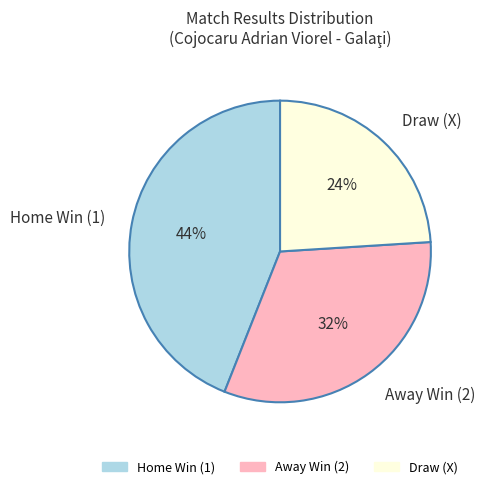

Which has a higher value, Home Win (1) or Draw (X)?

Home Win (1)